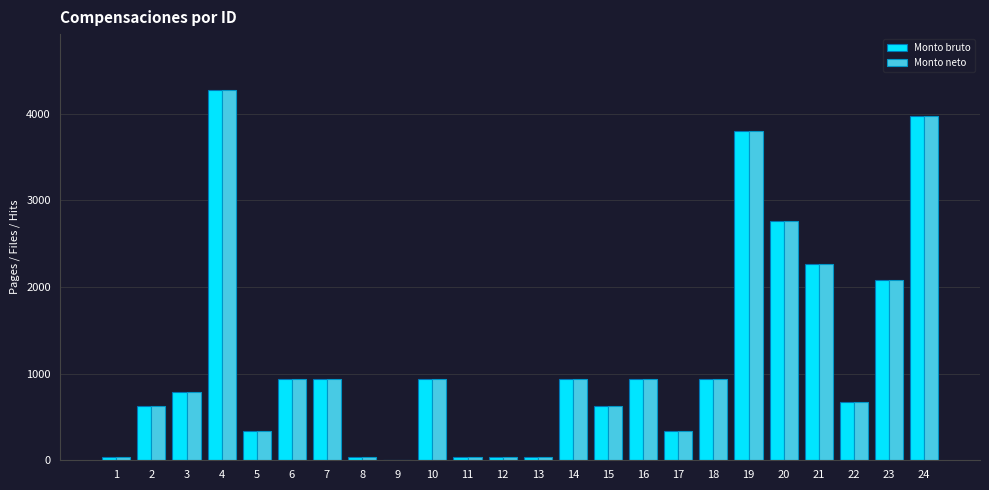

Does the chart contain stacked bars?

No